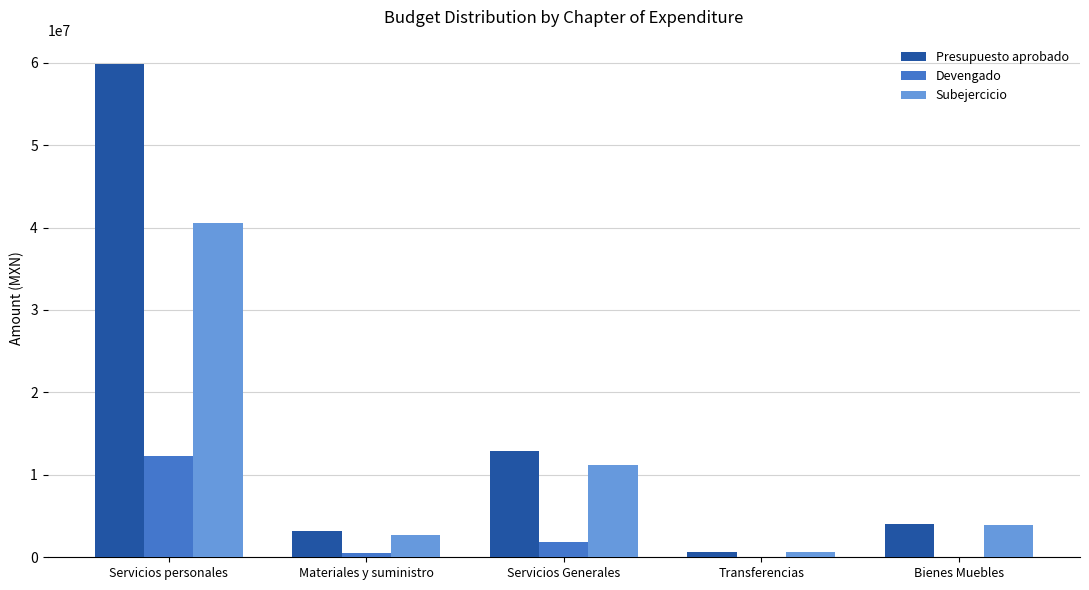

Which category has the highest value in the Devengado series?

Servicios personales